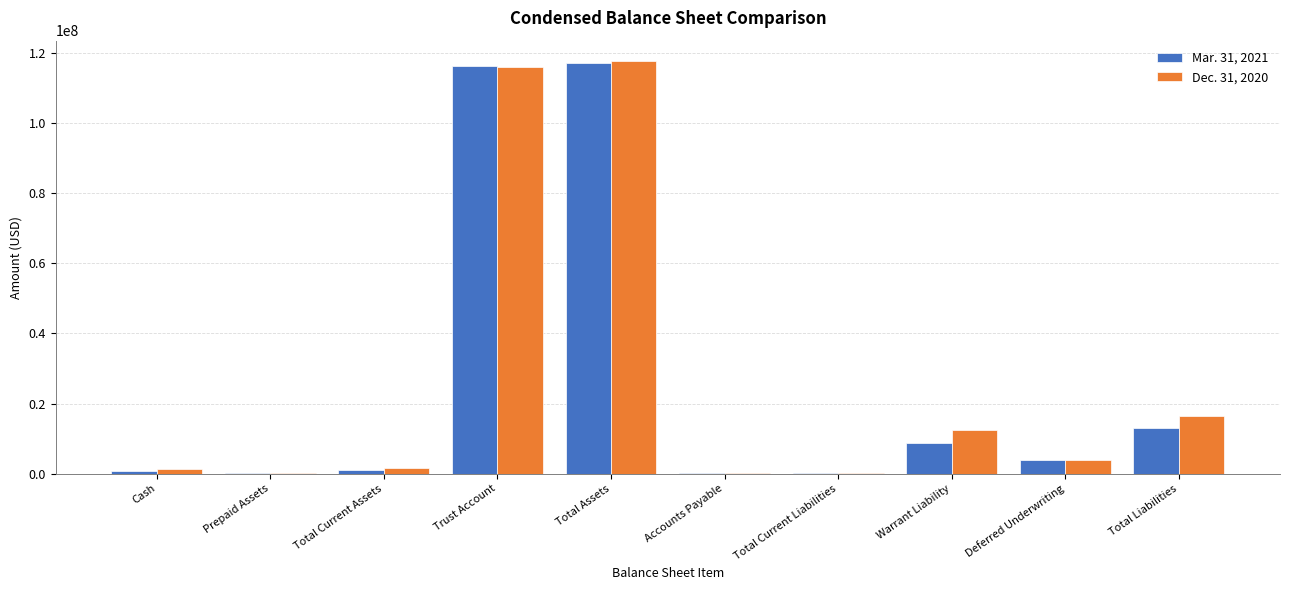

Which series changed the most between Deferred Underwriting and Total Liabilities?

Dec. 31, 2020